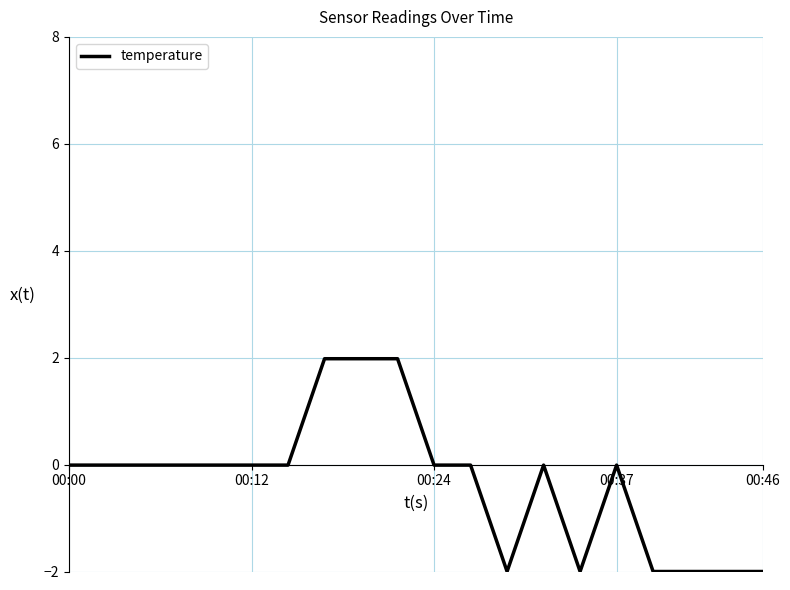

What is the difference between the maximum and minimum values?

4.0